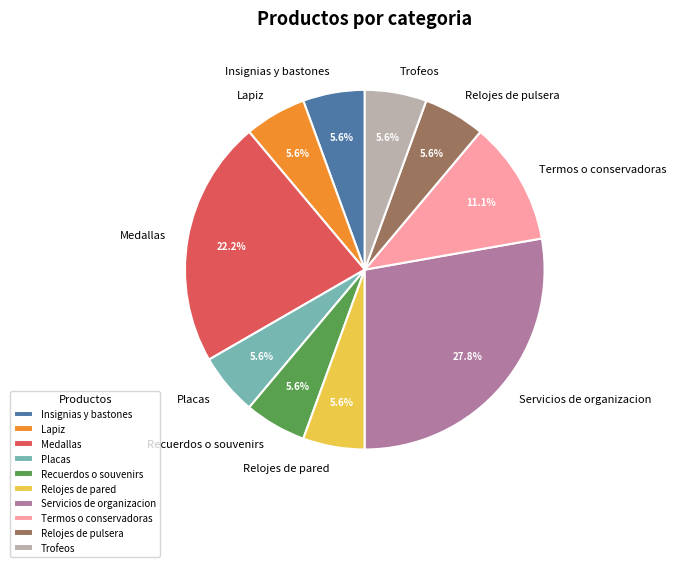

Do Insignias y bastones and Trofeos together represent more than half of the pie?

No